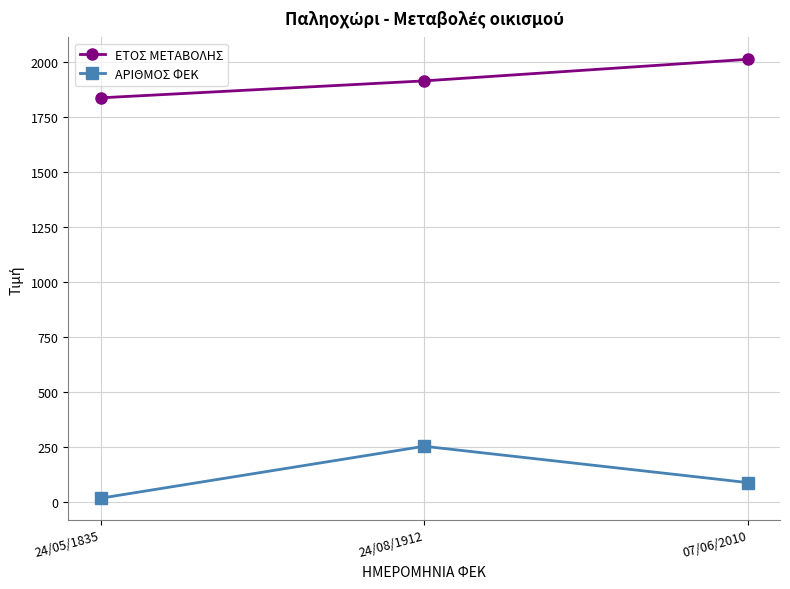

Is it true that ΕΤΟΣ ΜΕΤΑΒΟΛΗΣ equals 2010 at 07/06/2010?

True